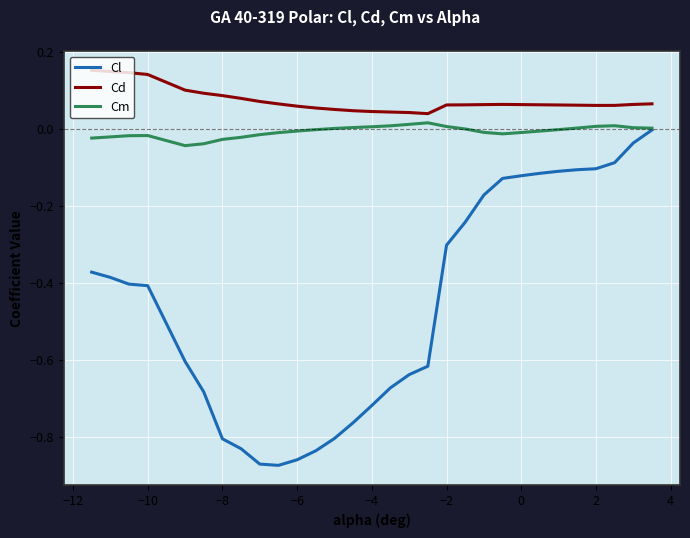

Which series has the widest spread of values?

Cl